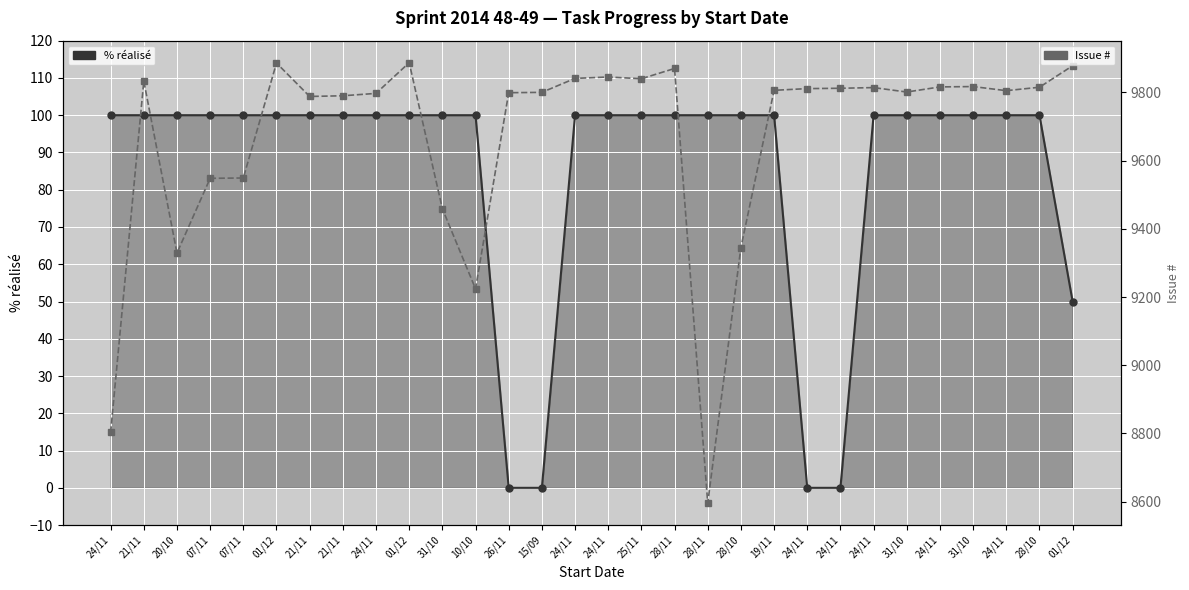

What is the value of the % réalisé point at the 26th from the left?

100